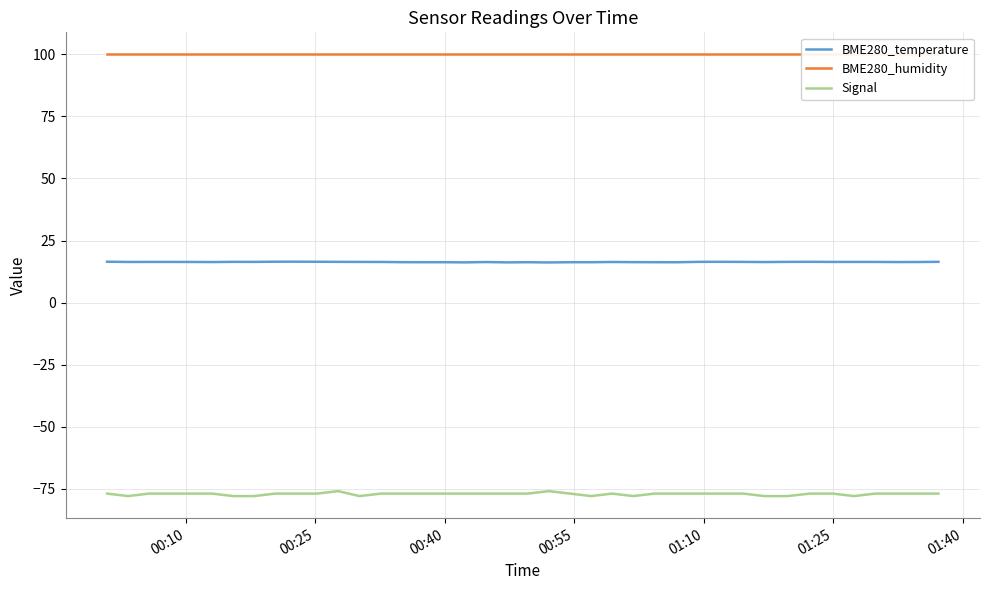

How many values in the Signal series exceed -77?

2